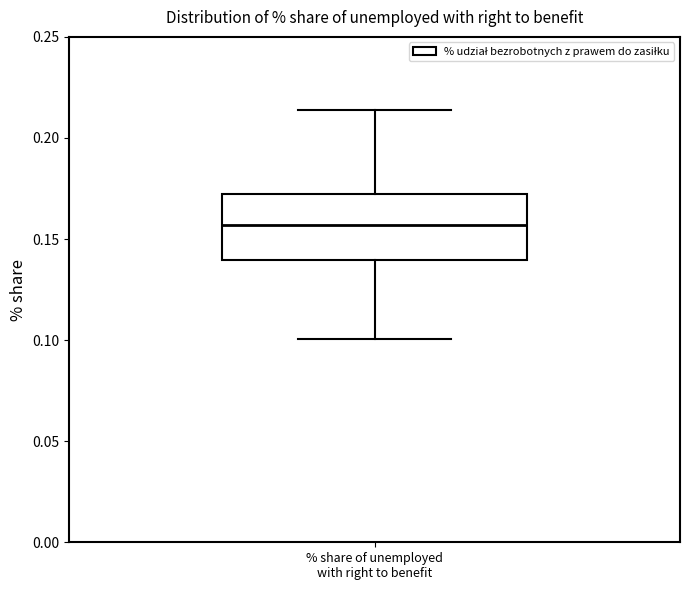

Where is the upper edge of the box for % share of unemployed with right to benefit on the y-axis? The values are not printed on the chart, so give them approximately, as read against the axis.

0.170